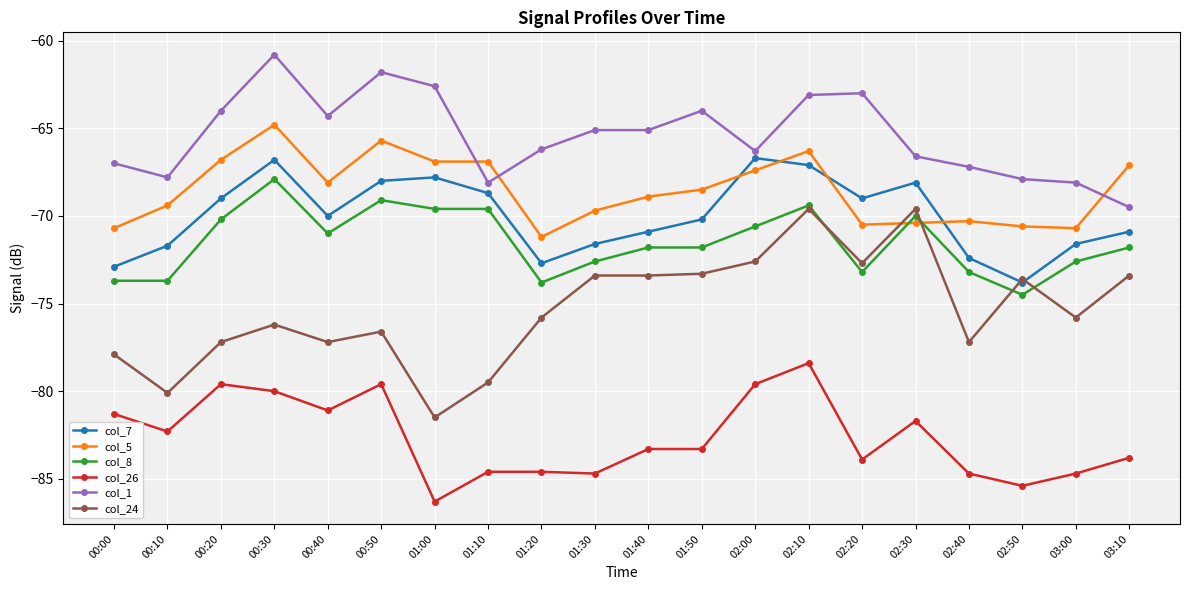

At 02:20, list the series in order from largest to smallest.

col_1, col_7, col_5, col_24, col_8, col_26